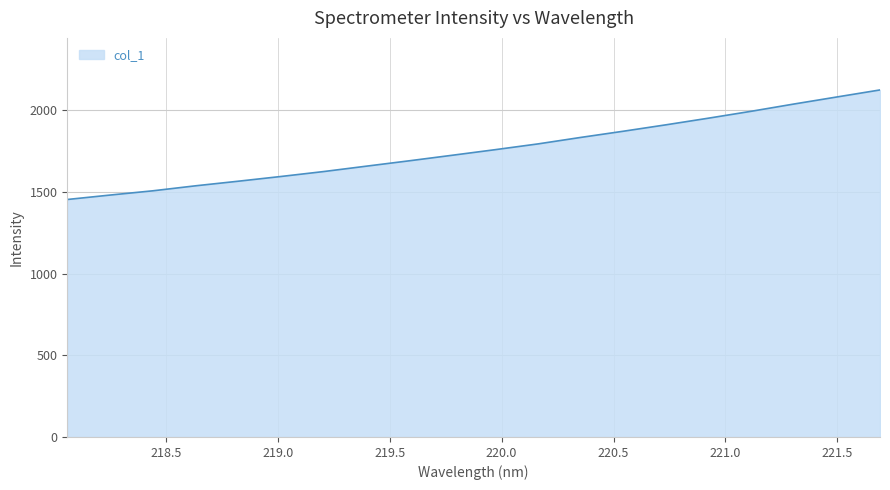

What is the smallest value displayed?

1454.6